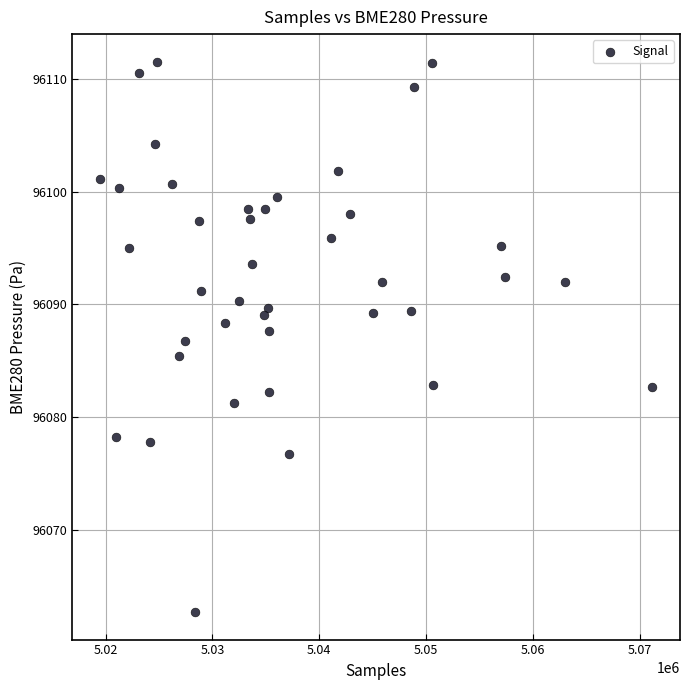

What is the range of Y values (max minus min)?

48.8